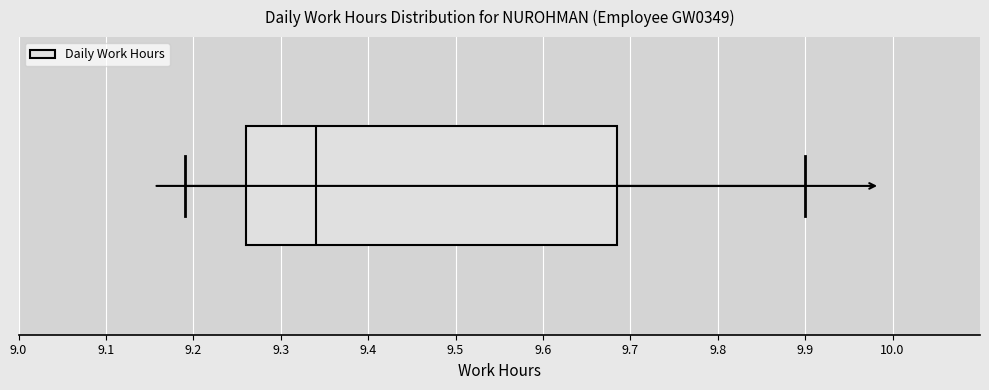

Transcribe this box plot: give where the median line is, the range the box spans, and where the two whiskers end, as read against the x-axis. The values are not printed on the chart, so give them approximately, as read against the axis.

median 9.34, box 9.26 to 9.69, whiskers 9.19 to 9.90